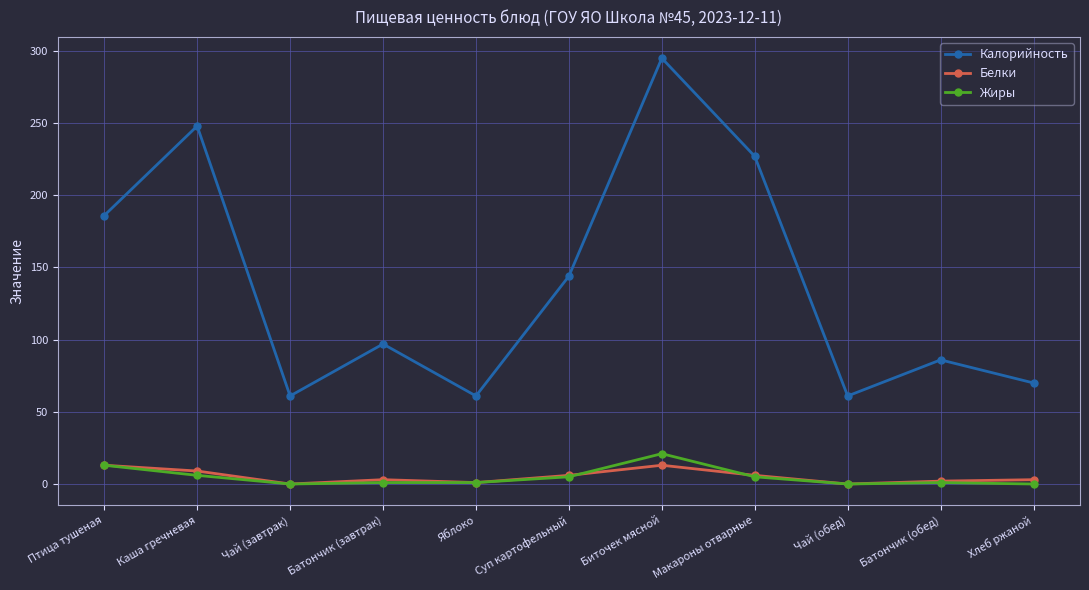

How many interior local peaks does the Калорийность series have?

4